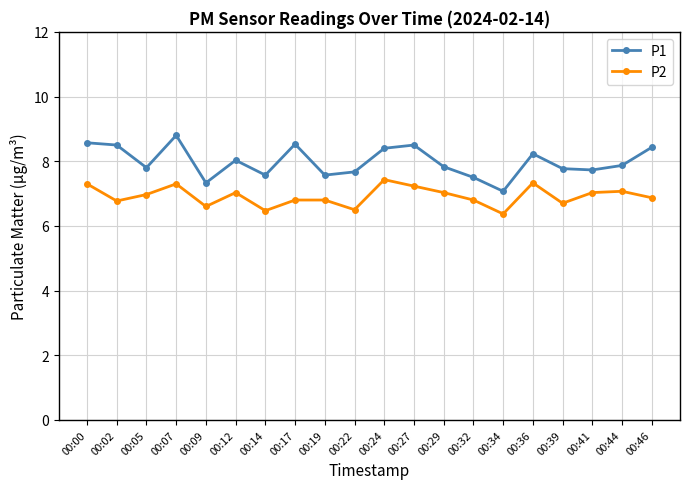

At 00:34, list the series in order from largest to smallest.

P1, P2